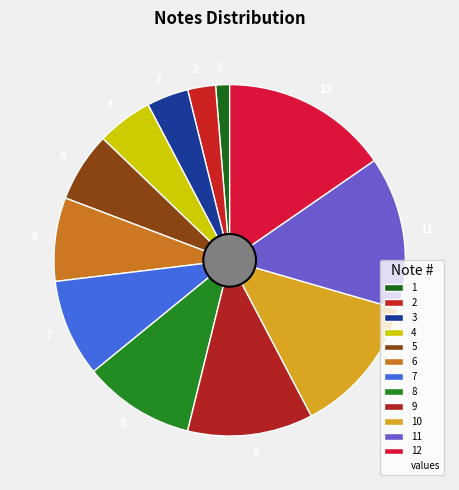

Rank the categories by value from highest to lowest.

12, 11, 10, 9, 8, 7, 6, 5, 4, 3, 2, 1